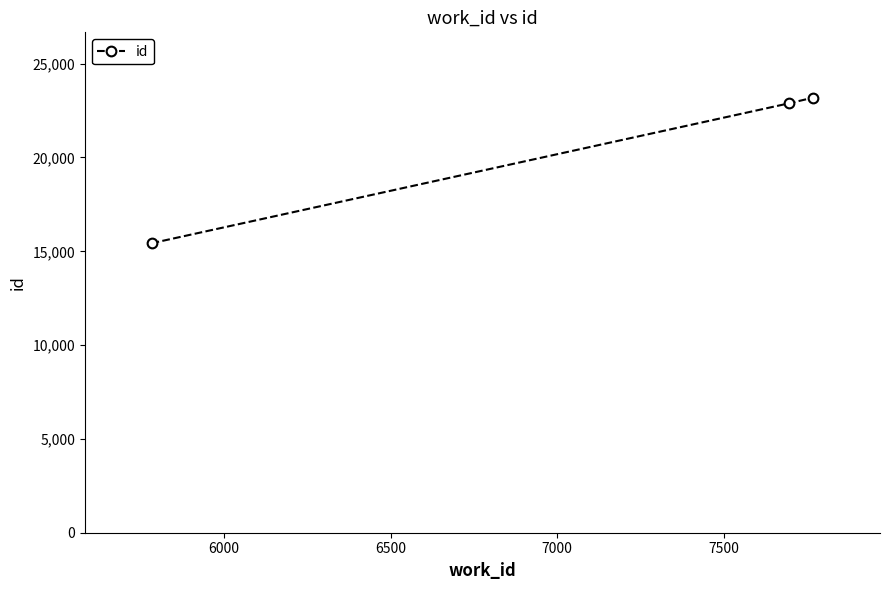

What is the sum of all values?

61504